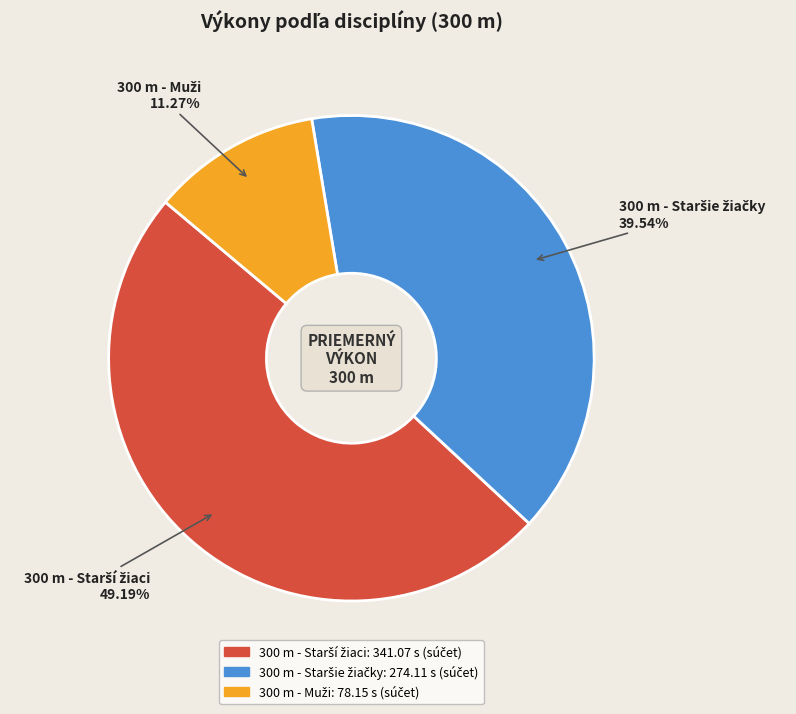

Count the number of slices in the pie.

3